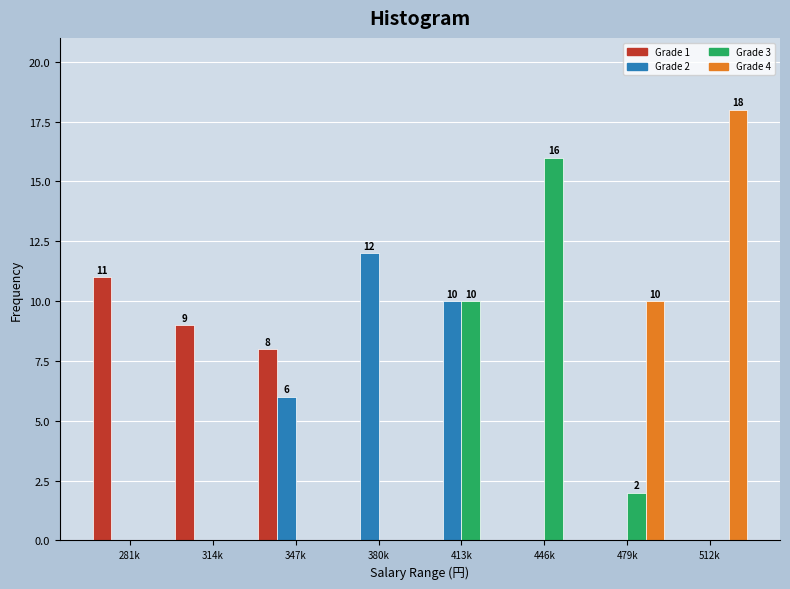

Between 281k and 446k, which series saw the biggest shift?

Grade 3